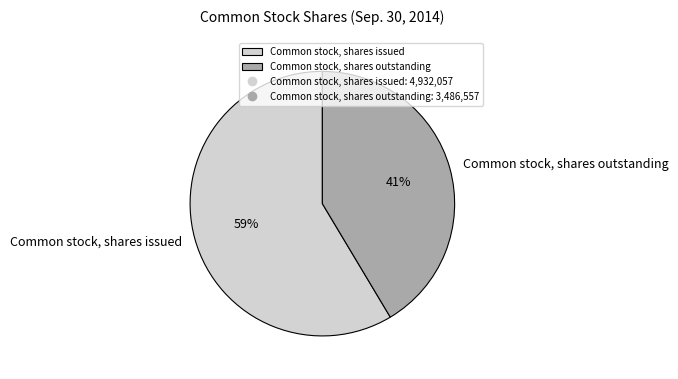

Rank the categories by value from lowest to highest.

Common stock, shares outstanding, Common stock, shares issued